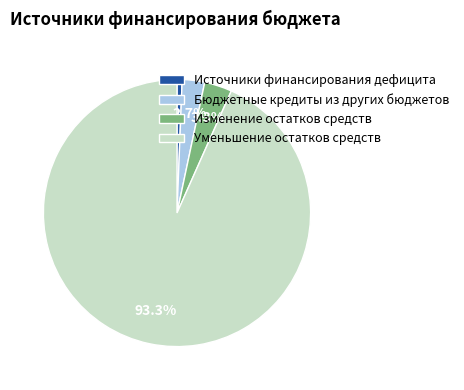

True or false: Бюджетные кредиты из других бюджетов accounts for 3% of the total.

True